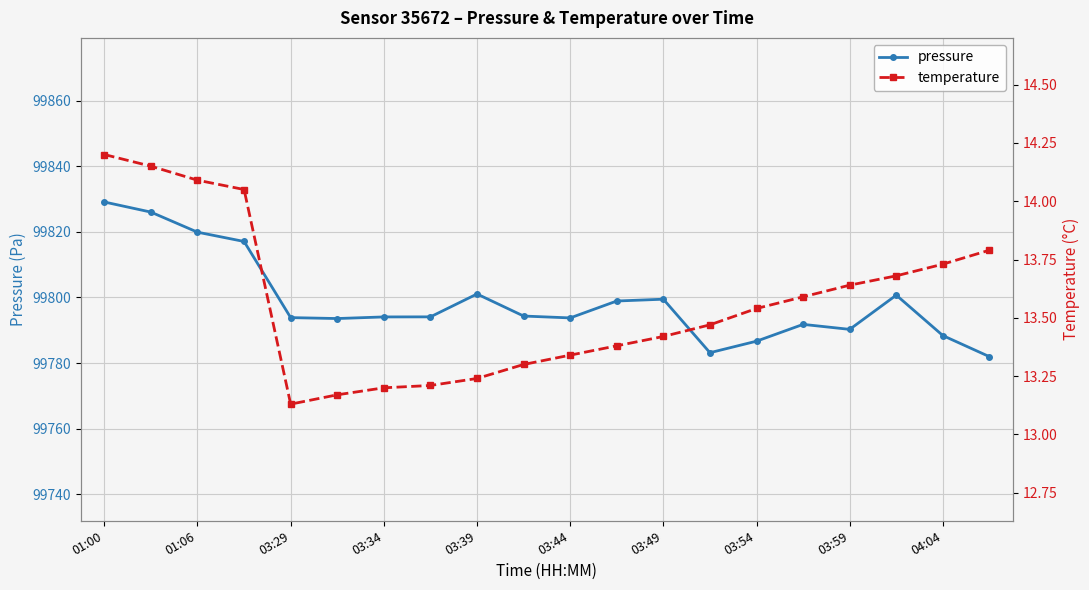

Which category has the highest value in the pressure series?

01:00